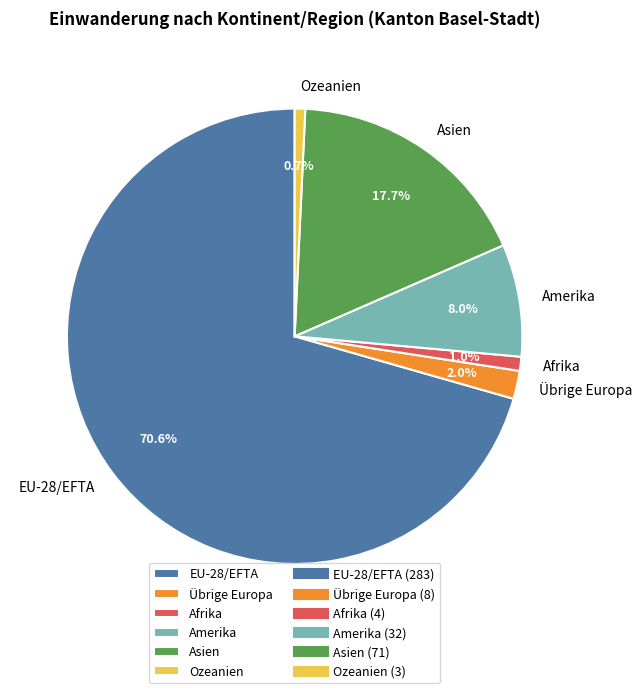

What is the largest slice in the pie chart?

EU-28/EFTA